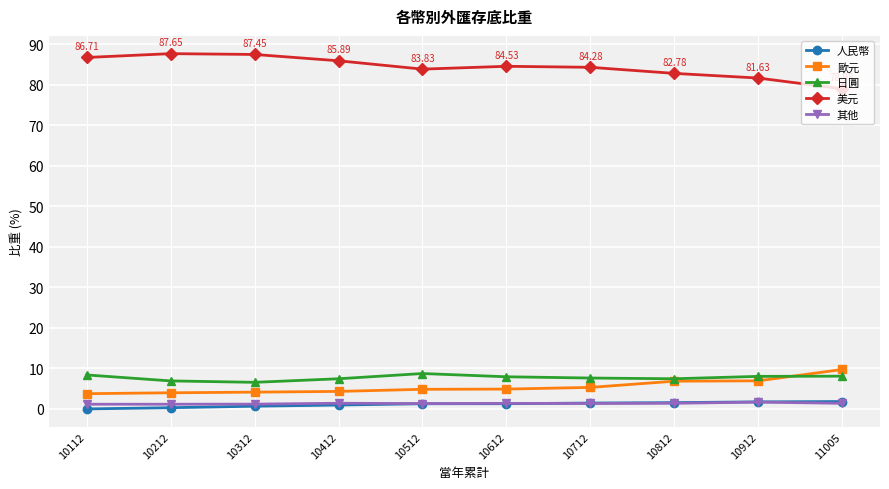

True or false: 其他 has more than 0 points higher than both neighbors.

True